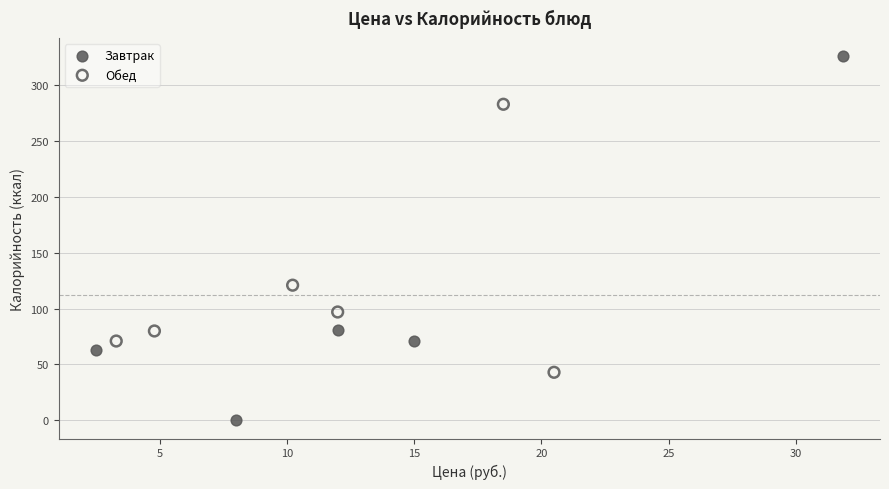

Which series reaches the maximum Y coordinate?

Завтрак